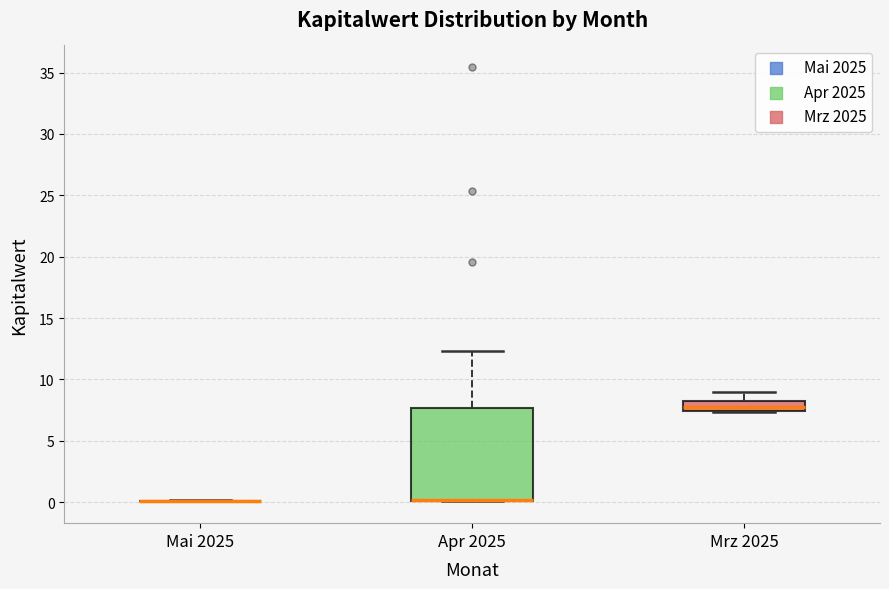

Where does the upper whisker of the box for Apr 2025 end on the y-axis? The values are not printed on the chart, so give them approximately, as read against the axis.

12.5